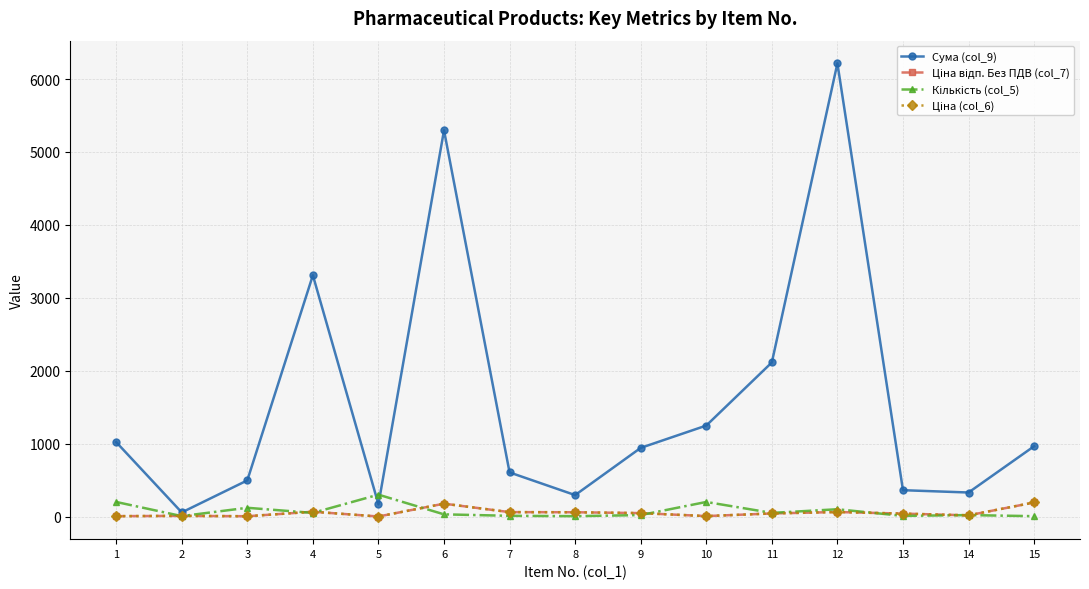

Is this an area chart (filled region under the line)?

No